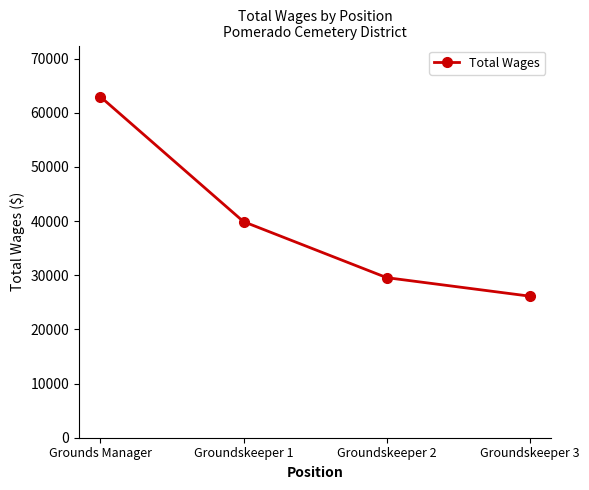

Approximately how many times larger is the value at Groundskeeper 2 compared to Groundskeeper 3?

1.1